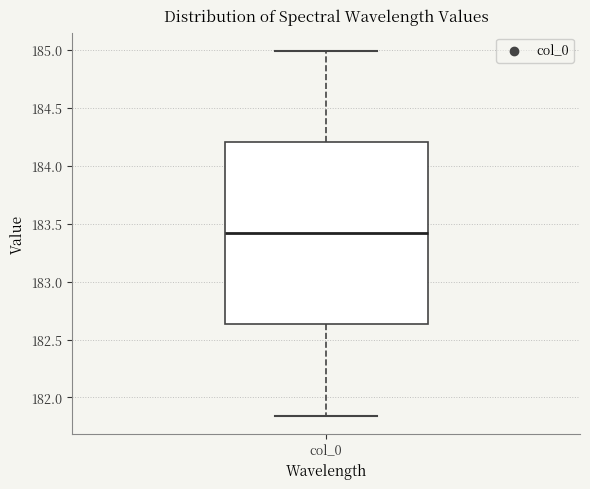

Read this box plot against the y-axis: the position of the median line, the range covered by the box, and the ends of both whiskers. The values are not printed on the chart, so give them approximately, as read against the axis.

median 183.40, box 182.65 to 184.20, whiskers 181.85 to 185.00